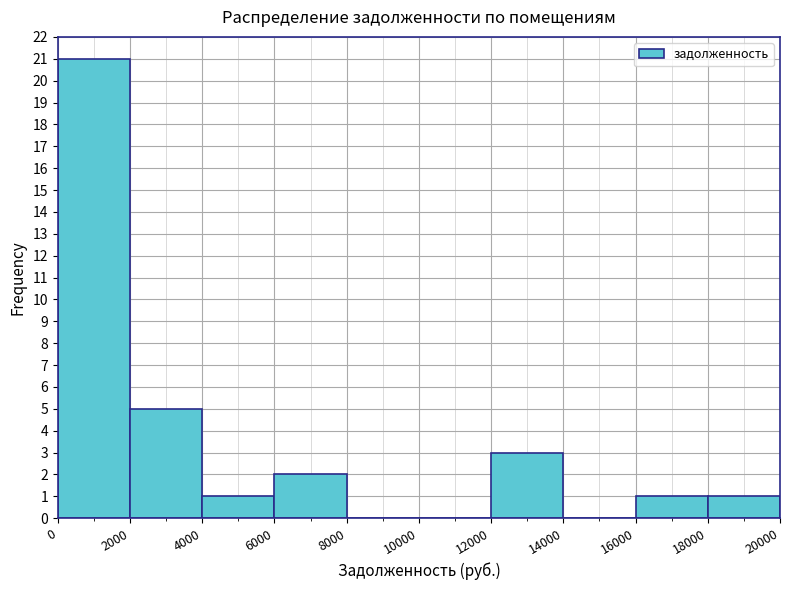

Which range on the x-axis has the tallest bar?

0 to 2000